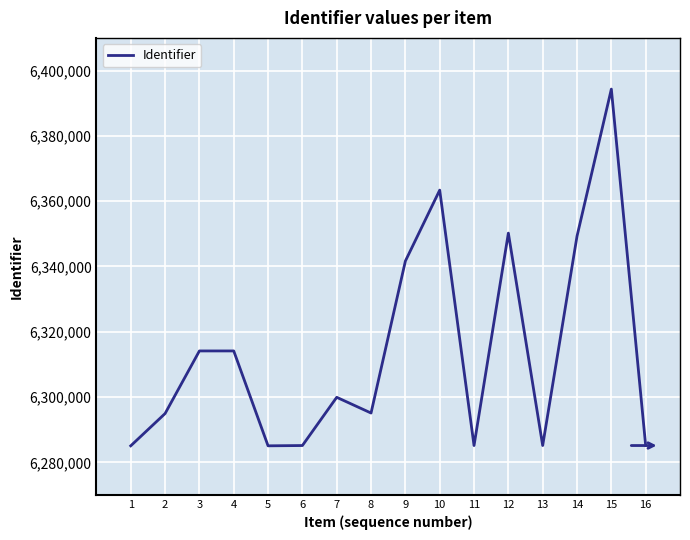

Approximately how many times larger is the value at 12 compared to 1?

1.0